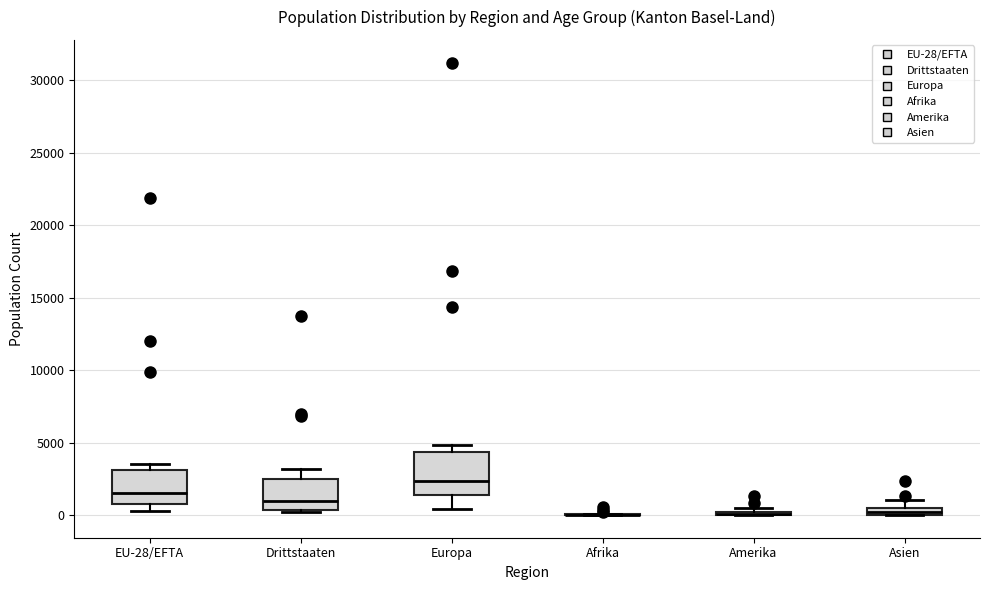

Where is the lower edge of the box for Europa on the y-axis? The values are not printed on the chart, so give them approximately, as read against the axis.

1500